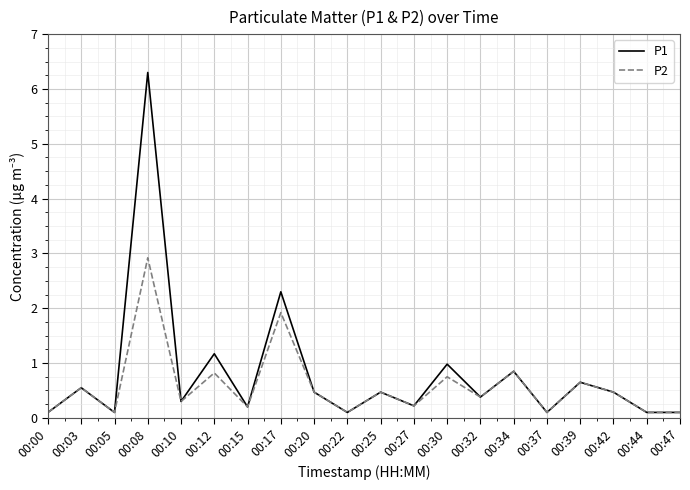

What is the maximum value shown in the chart?

6.3